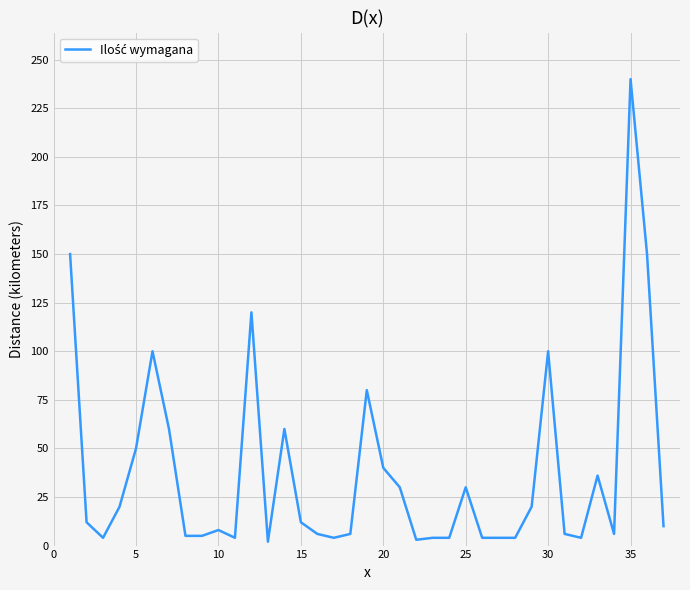

What is the difference between the maximum and minimum values?

238